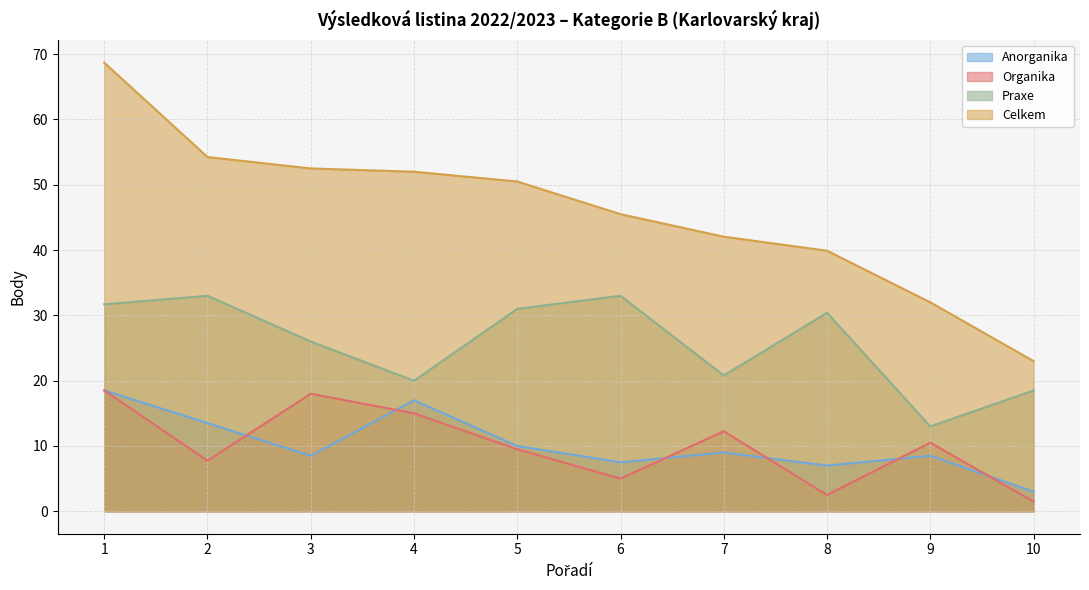

Which series has the largest range (max minus min)?

Celkem